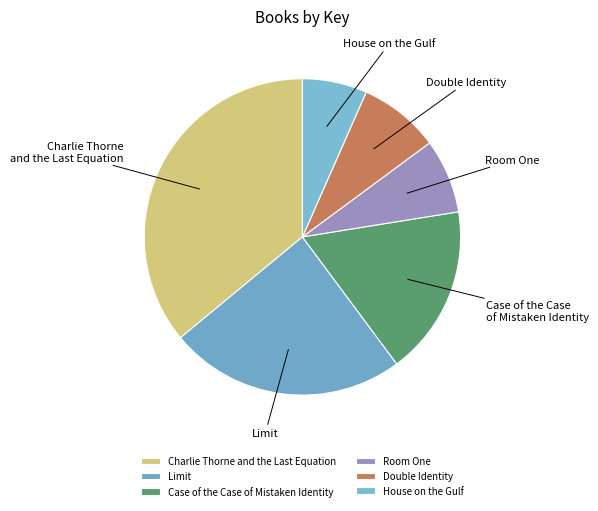

Approximately how many times larger is the value at House on the Gulf compared to Case of the Case of Mistaken Identity?

0.4